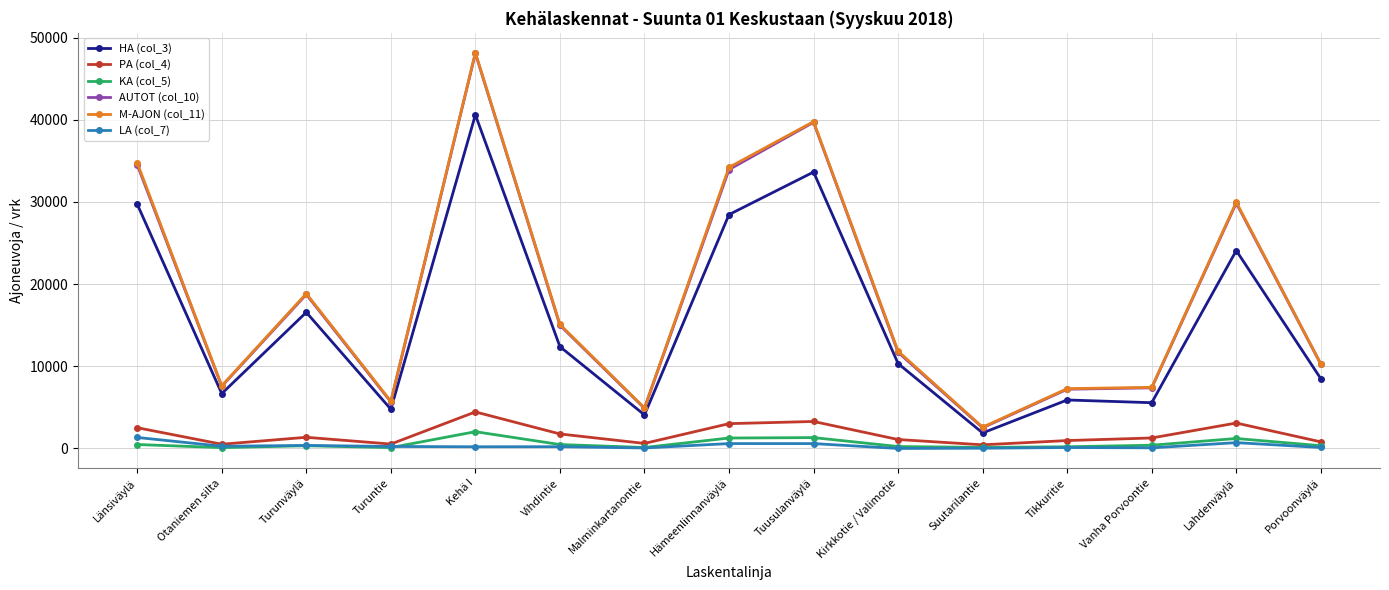

What is the difference between the AUTOT (col_10) values at Hämeenlinnanväylä and Kirkkotie / Valimotie?

22239